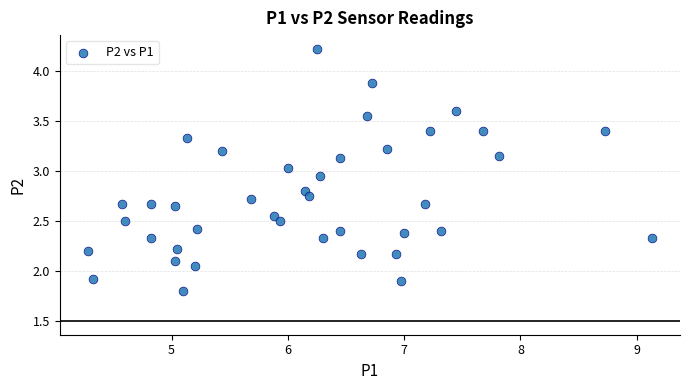

What is the range of X values (max minus min)?

4.9